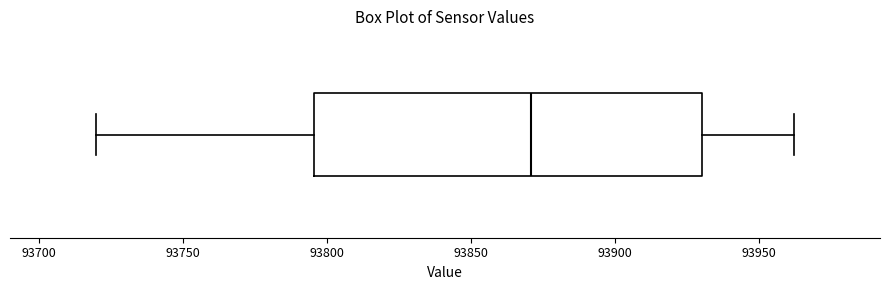

Read this box plot against the x-axis: the position of the median line, the range covered by the box, and the ends of both whiskers. The values are not printed on the chart, so give them approximately, as read against the axis.

median 93870, box 93795 to 93930, whiskers 93720 to 93960